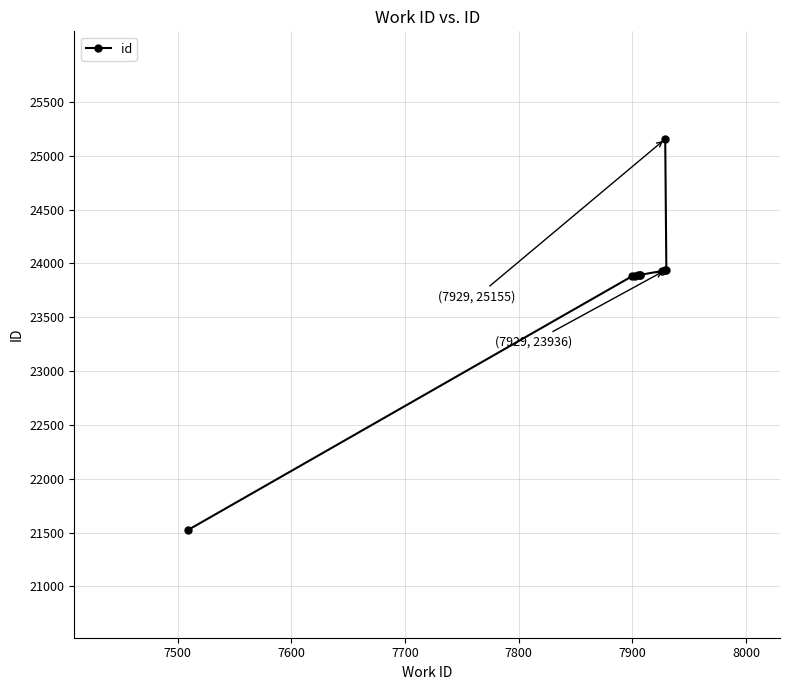

What is the difference between the maximum and second lowest values?

1273